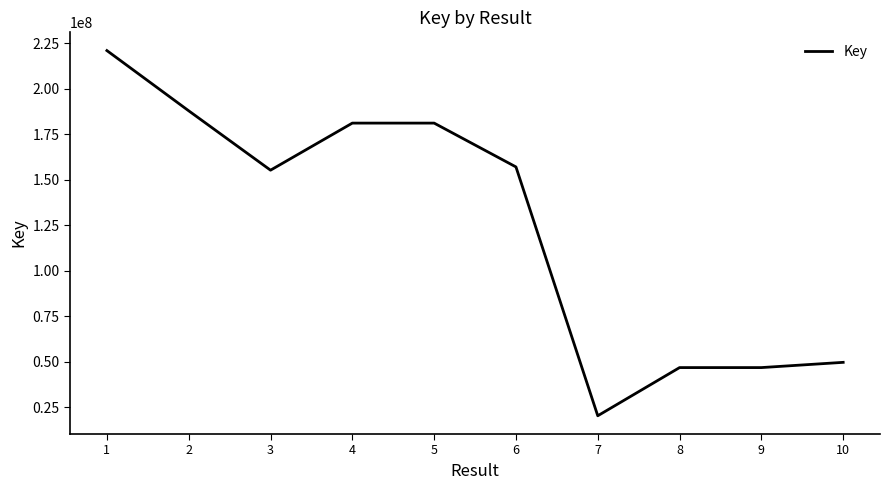

Which has a higher value, 7 or 6?

6